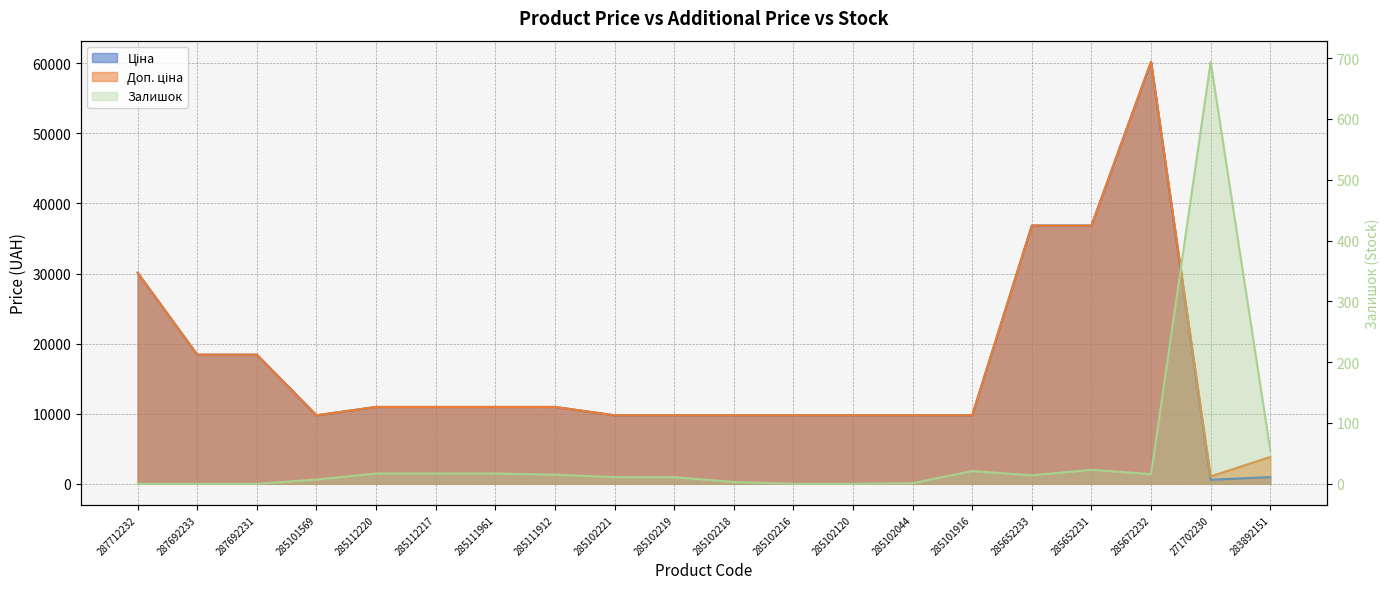

Reading right to left, list all the values displayed in this chart.

Ціна: 958.4	578.1	60205.6	36841.8	36841.8	9775.5	9775.5	9775.5	9775.5	9775.5	9775.5	9775.5	10964.4	10964.4	10964.4	10964.4	9775.5	18420.9	18420.9	30102.8
Доп. ціна: 3833.8	1060.0	60205.6	36841.8	36841.8	9775.5	9775.5	9775.5	9775.5	9775.5	9775.5	9775.5	10964.4	10964.4	10964.4	10964.4	9775.5	18420.9	18420.9	30102.8
Залишок: 55.0	694.0	16.0	23.0	14.0	21.0	1.0	0.0	0.0	3.0	11.0	11.0	15.0	17.0	17.0	17.0	7.0	0.0	0.0	0.0